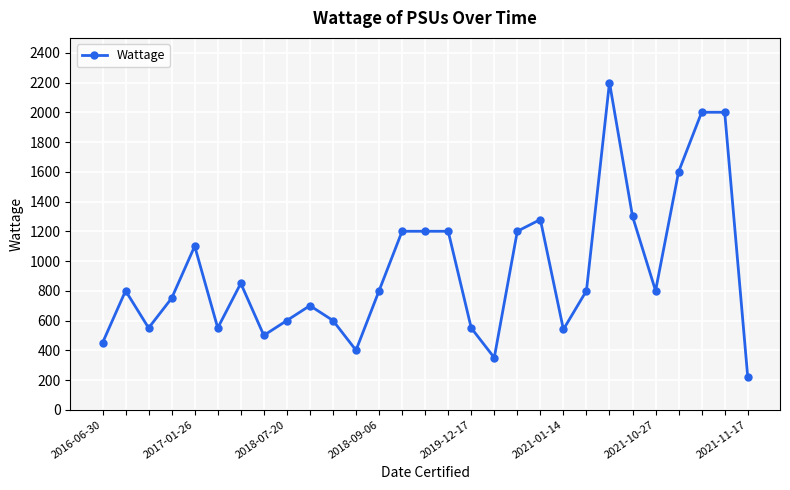

What is the value of the 28th point from the left?

2000